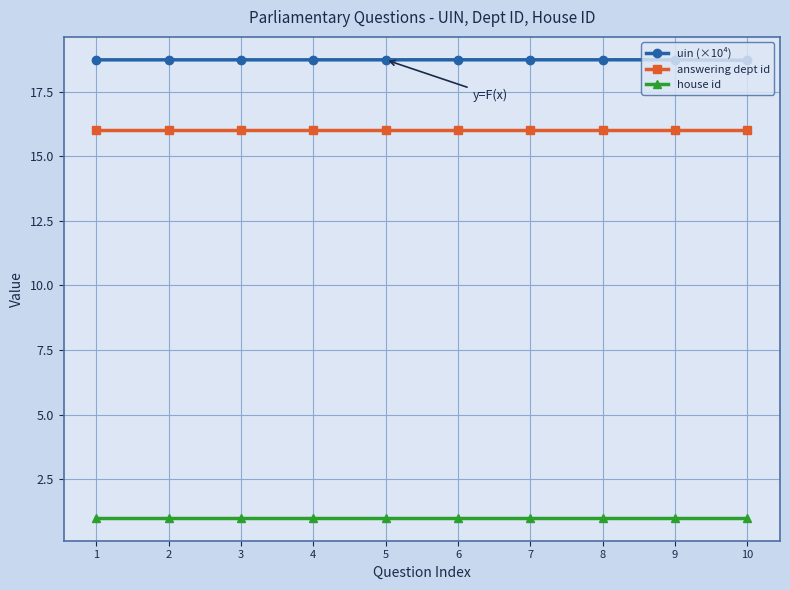

What is the greatest value displayed?

18.7